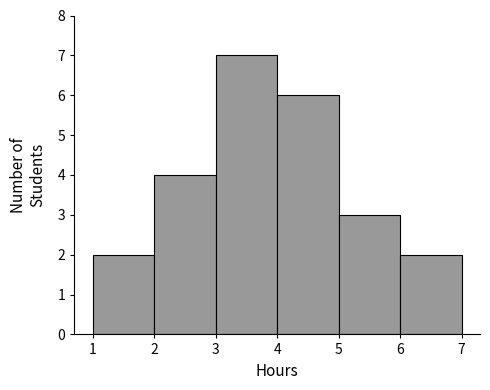

What is the height of the bar covering 2 to 3 on the x-axis? The values are not printed on the chart, so give them approximately, as read against the axis.

4